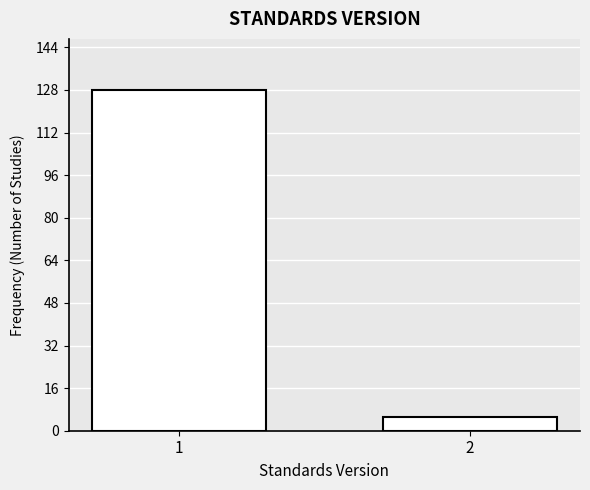

Reading left to right, extract all data points from this chart.

128	5